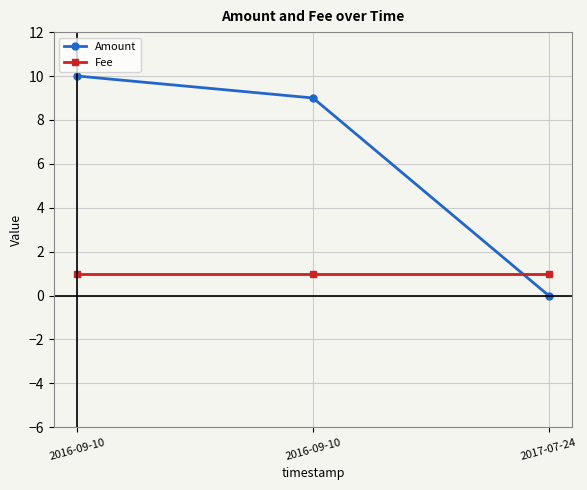

What is the highest value of the Fee series?

1